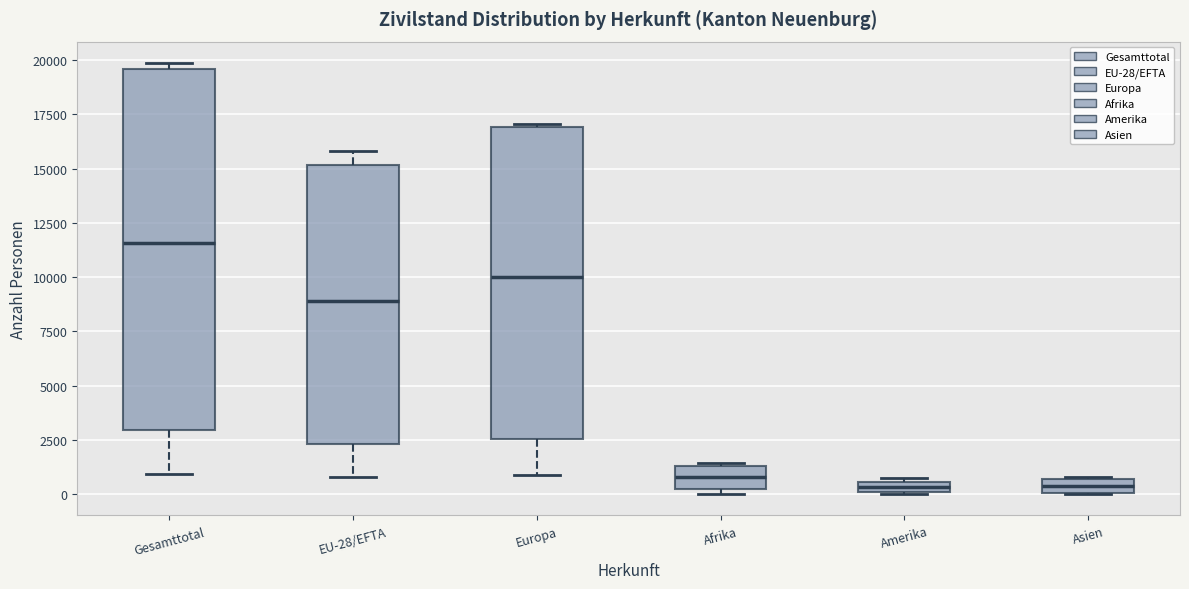

Where does the lower whisker of the box for EU-28/EFTA end on the y-axis? The values are not printed on the chart, so give them approximately, as read against the axis.

1000